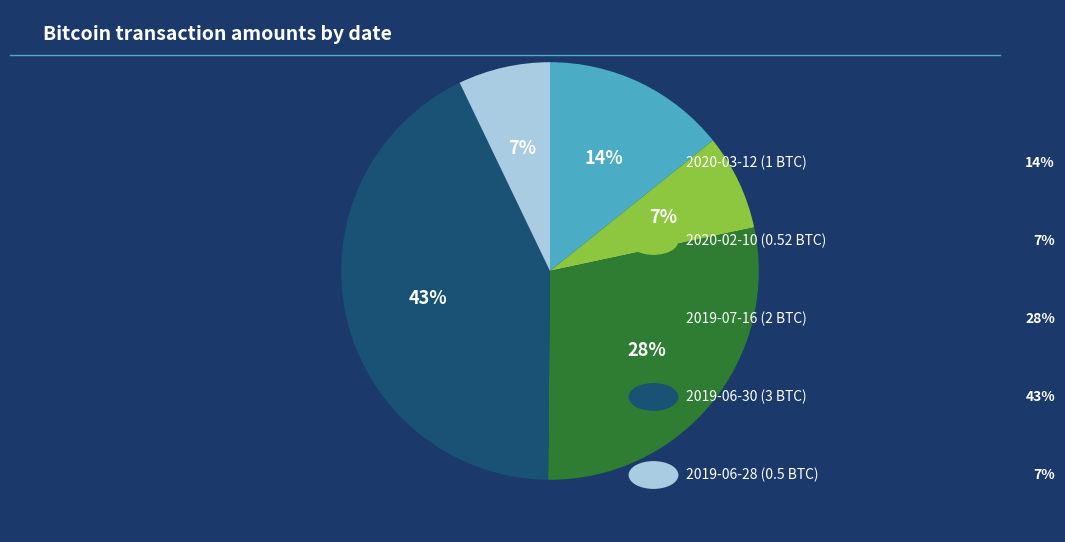

To the nearest percent, what is the average slice percentage?

20%